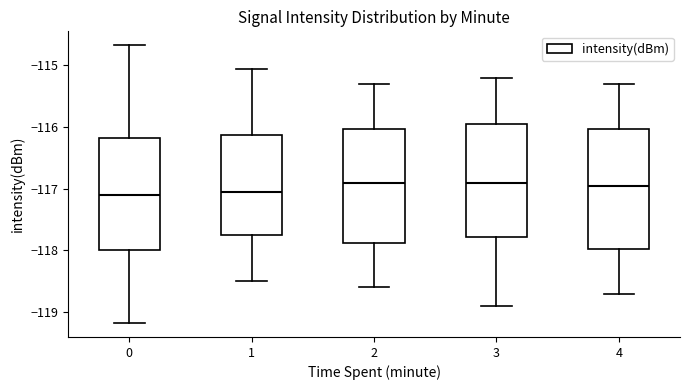

Reading left to right, transcribe this box plot: for each box, give where its median line is, the range the box spans, and where its two whiskers end, as read against the y-axis. The values are not printed on the chart, so give them approximately, as read against the axis.

0: median -117.1, box -118.0 to -116.2, whiskers -119.2 to -114.7
1: median -117.1, box -117.8 to -116.1, whiskers -118.5 to -115.1
2: median -116.9, box -117.9 to -116.0, whiskers -118.6 to -115.3
3: median -116.9, box -117.8 to -115.9, whiskers -118.9 to -115.2
4: median -116.9, box -118.0 to -116.0, whiskers -118.7 to -115.3